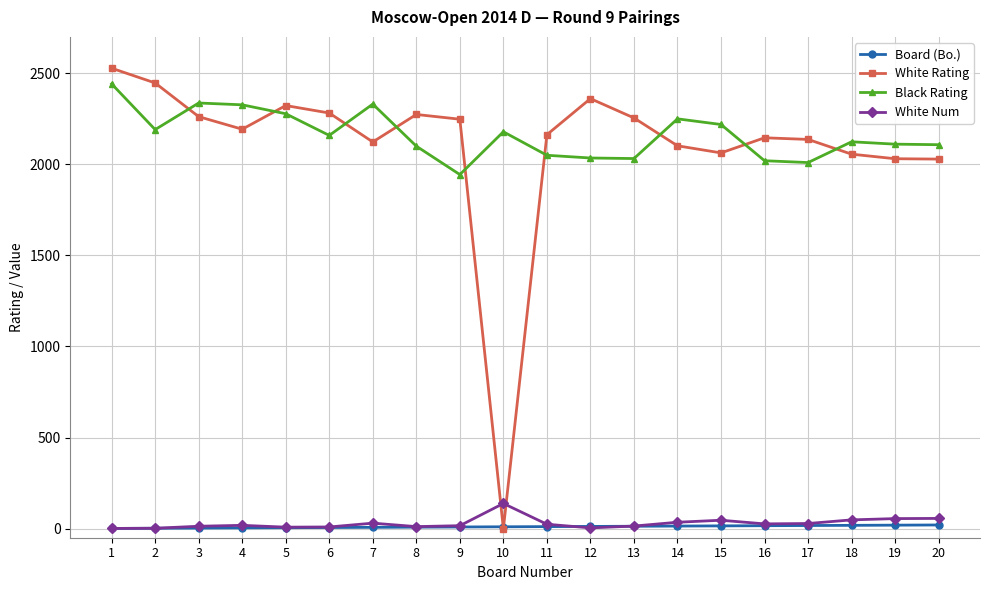

What is the average value of the White Rating series?

2101